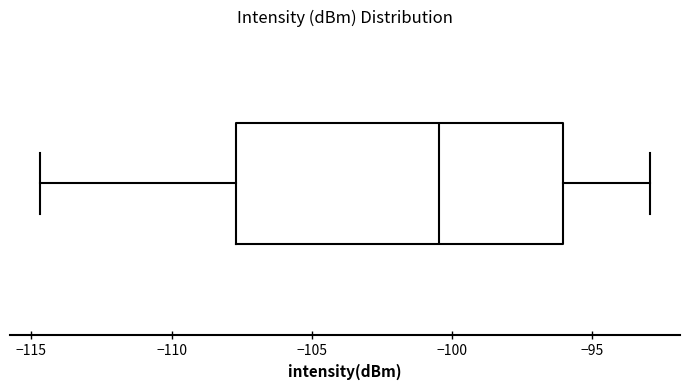

Read this box plot against the x-axis: the position of the median line, the range covered by the box, and the ends of both whiskers. The values are not printed on the chart, so give them approximately, as read against the axis.

median -100.5, box -107.5 to -96.0, whiskers -114.5 to -93.0